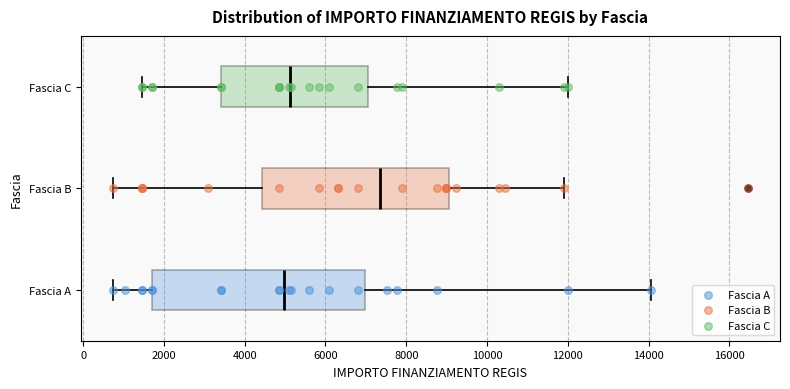

Comparing the boxes themselves (not the whiskers), which one is the widest?

Fascia A